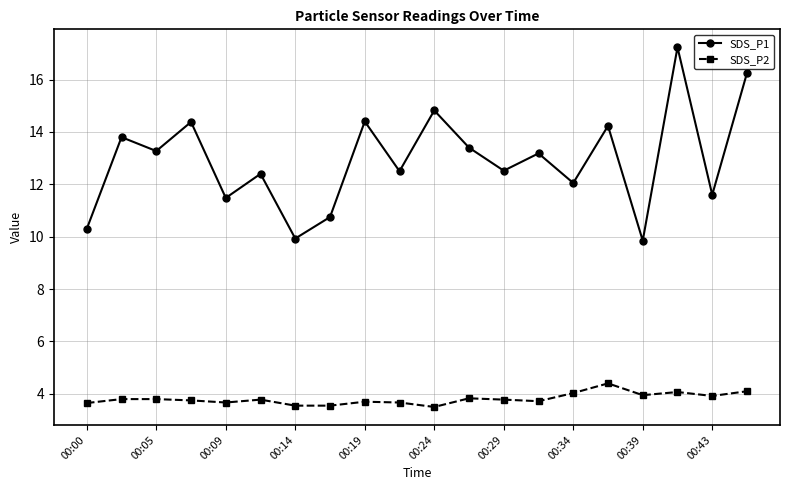

Is this an area chart (filled region under the line)?

No